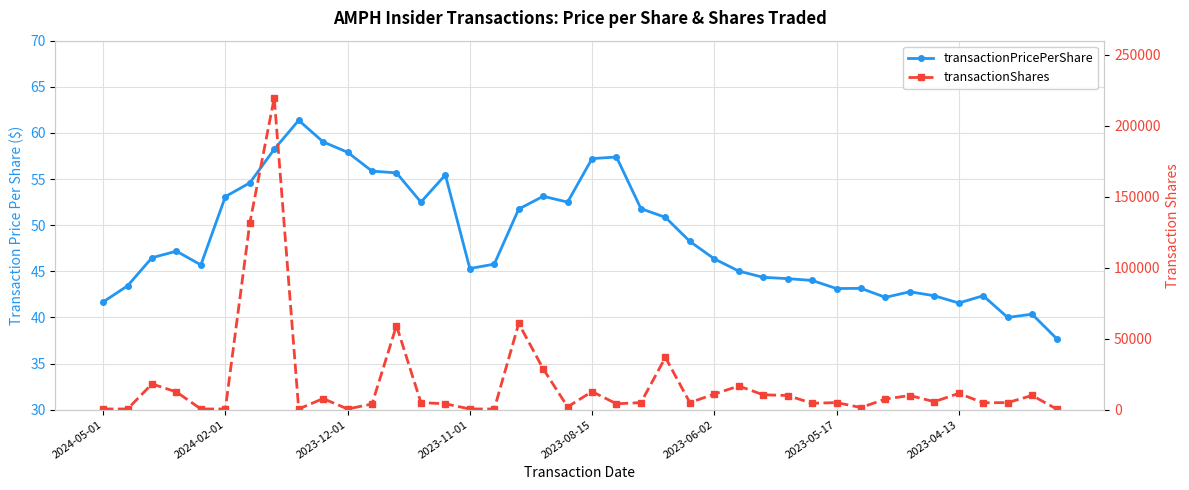

Reading left to right, transcribe all the data shown in this chart.

transactionPricePerShare: 41.7	43.4	46.5	47.2	45.7	53.1	54.6	58.2	61.4	59.0	57.9	55.9	55.7	52.5	55.5	45.3	45.8	51.7	53.1	52.5	57.2	57.4	51.8	50.9	48.2	46.4	45.0	44.4	44.2	44.0	43.1	43.2	42.2	42.8	42.4	41.6	42.4	40.0	40.4	37.7
transactionShares: 500.0	500.0	18136.0	12500.0	500.0	500.0	131386.0	219800.0	500.0	7830.0	500.0	4000.0	59250.0	5000.0	4163.0	500.0	500.0	60743.0	28816.0	2000.0	12759.0	4163.0	5000.0	36868.0	5000.0	11000.0	16679.0	10500.0	10000.0	4519.0	5000.0	1500.0	7500.0	10000.0	5632.0	11494.0	4868.0	5000.0	10032.0	491.0